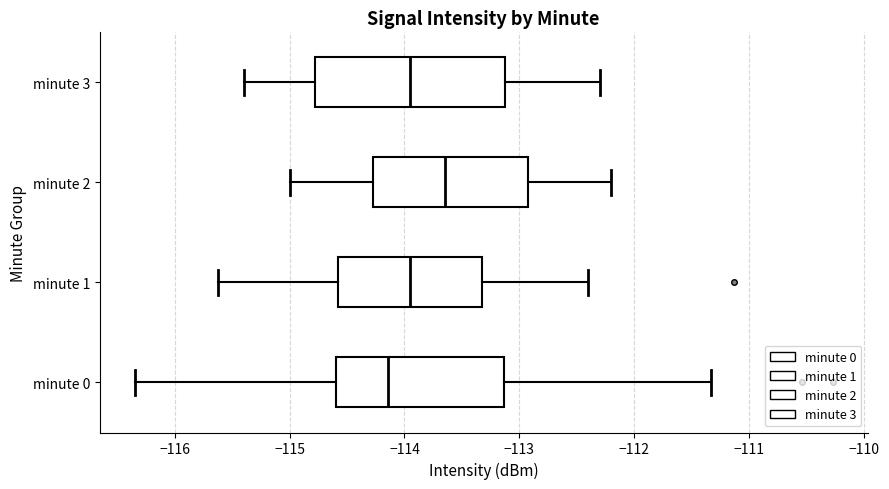

Reading bottom to top, transcribe this box plot: for each box, give where its median line is, the range the box spans, and where its two whiskers end, as read against the x-axis. The values are not printed on the chart, so give them approximately, as read against the axis.

minute 0: median -114.1, box -114.6 to -113.1, whiskers -116.3 to -111.3
minute 1: median -114.0, box -114.6 to -113.3, whiskers -115.6 to -112.4
minute 2: median -113.6, box -114.3 to -112.9, whiskers -115.0 to -112.2
minute 3: median -113.9, box -114.8 to -113.1, whiskers -115.4 to -112.3